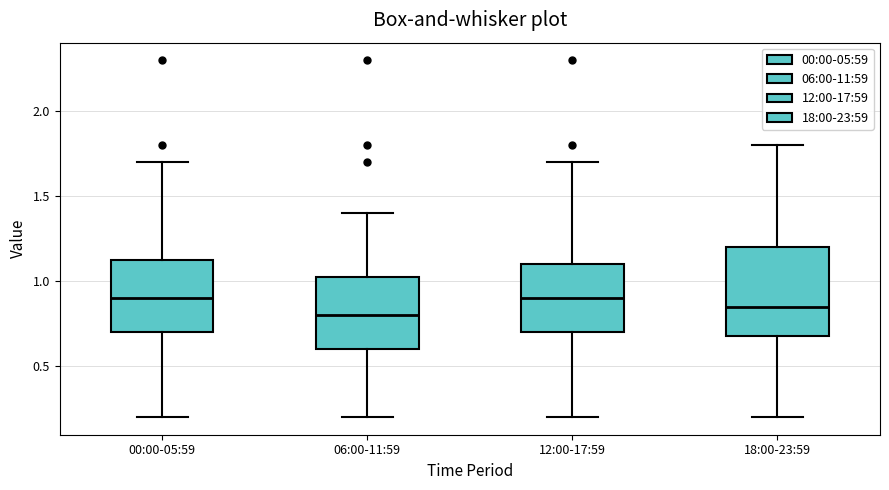

Where is the lower edge of the box for 06:00-11:59 on the y-axis? The values are not printed on the chart, so give them approximately, as read against the axis.

0.60